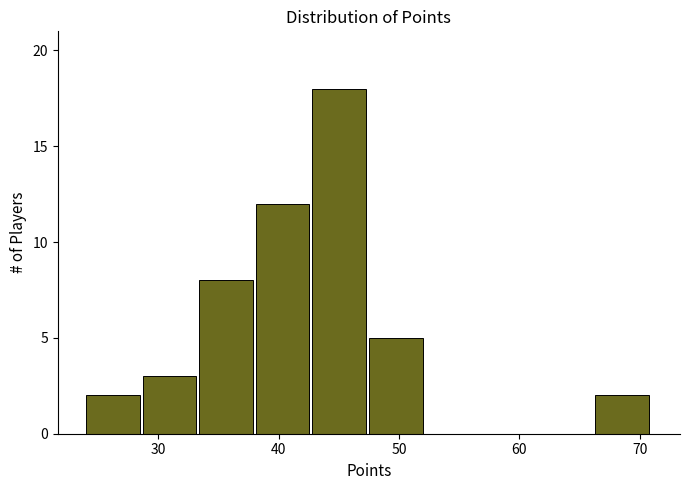

How tall is the bar that spans 42.8 to 47.5 on the x-axis? Neither the bar edges nor the heights are printed on the chart, so give them approximately, as read against the axes.

18